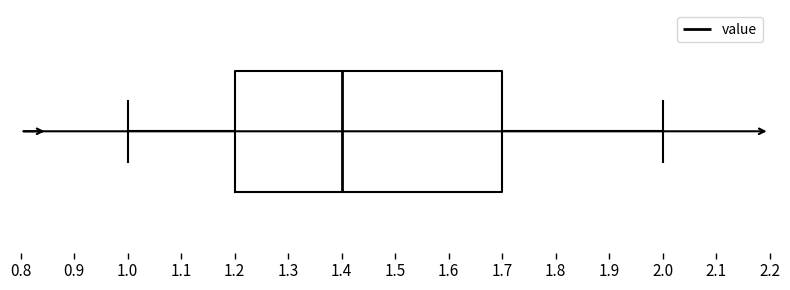

Where is the right edge of the box on the x-axis? The values are not printed on the chart, so give them approximately, as read against the axis.

1.7